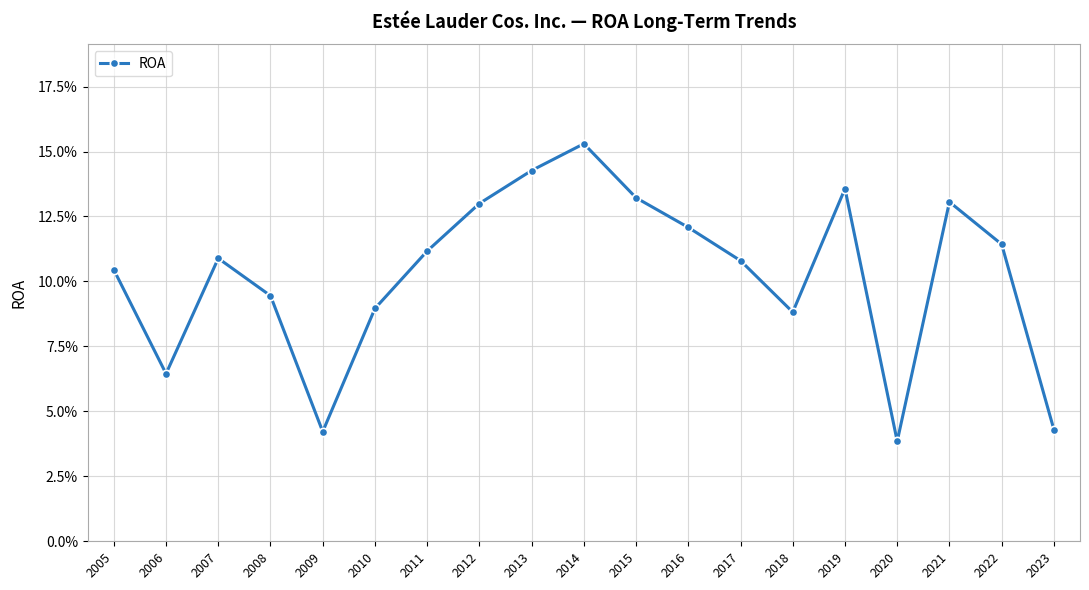

True or false: there are more than 2 points higher than both neighbors.

True